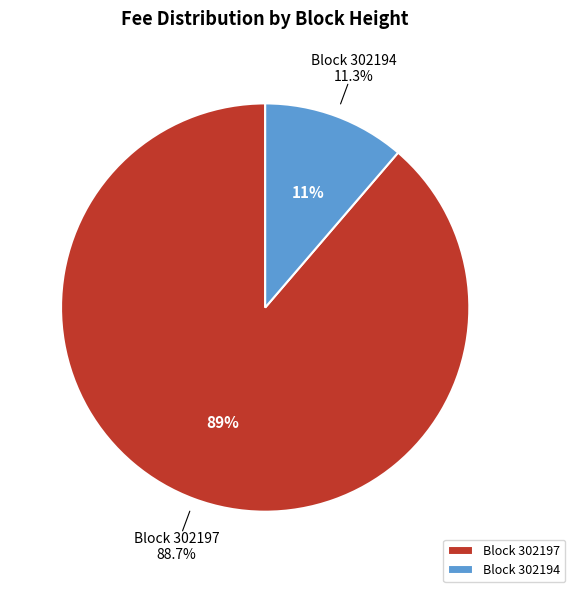

Do 302197 and 302194 together represent more than half of the pie?

Yes